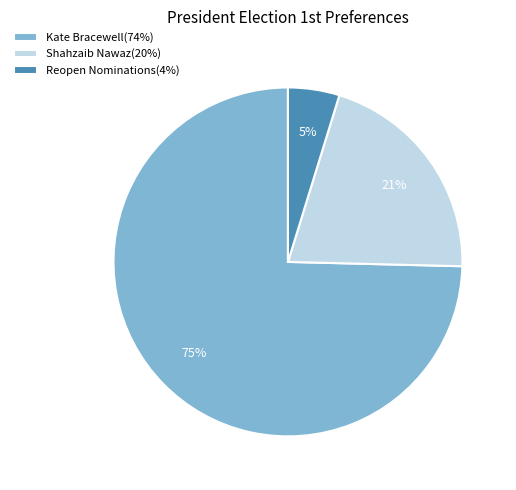

To the nearest percent, what portion does Shahzaib Nawaz represent?

21%